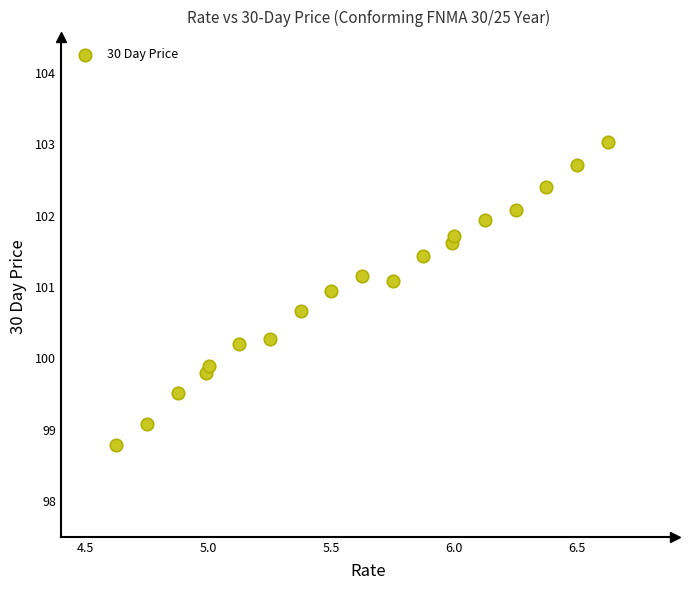

What is the range of Y values (max minus min)?

4.3